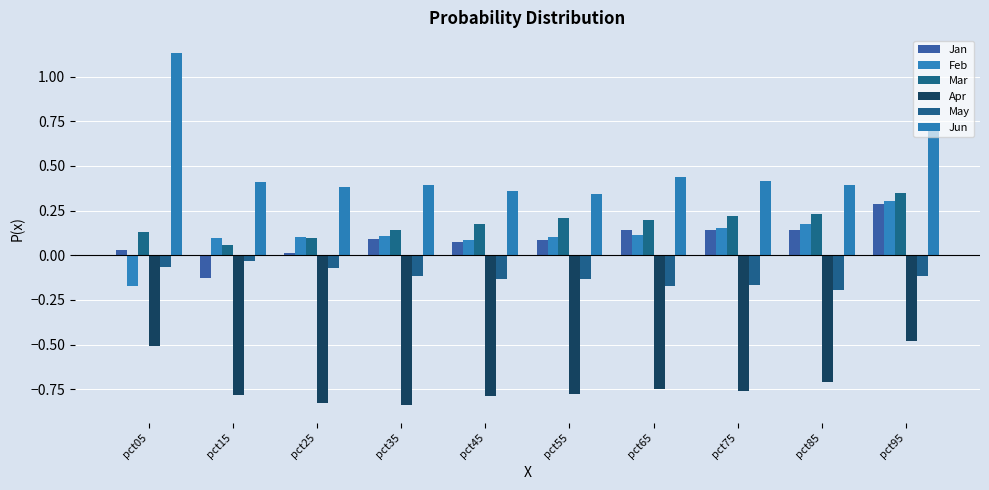

How many groups of bars are there?

10